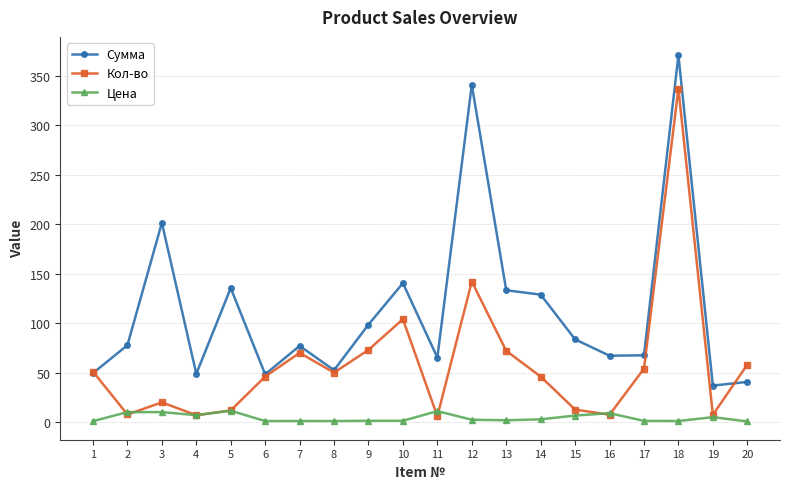

Is this an area chart (filled region under the line)?

No